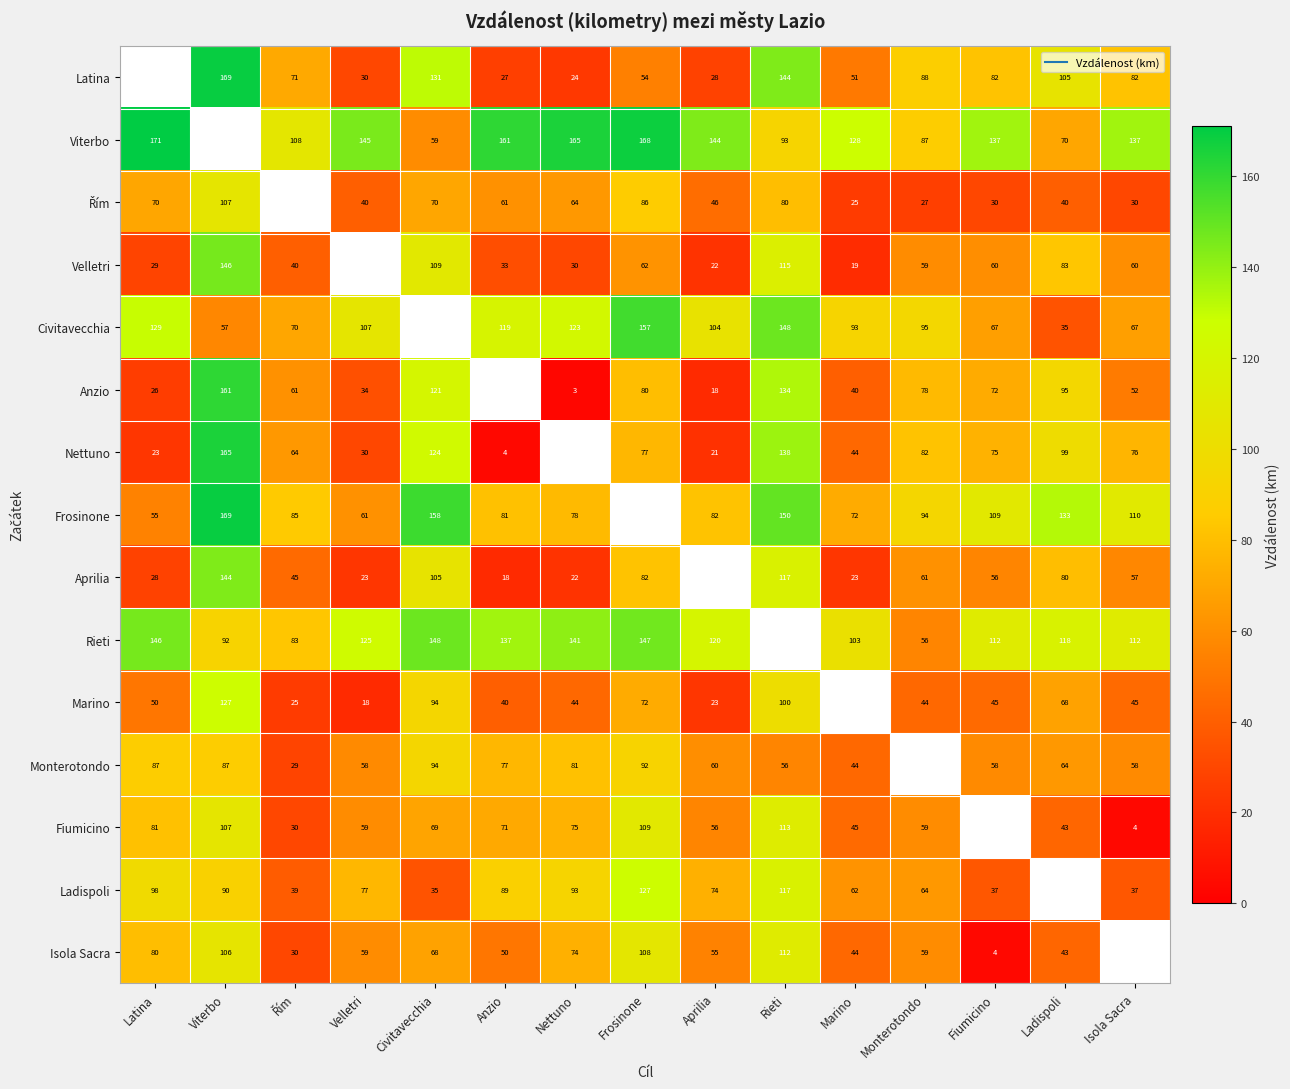

How many data points in Anzio are less than 72?

7